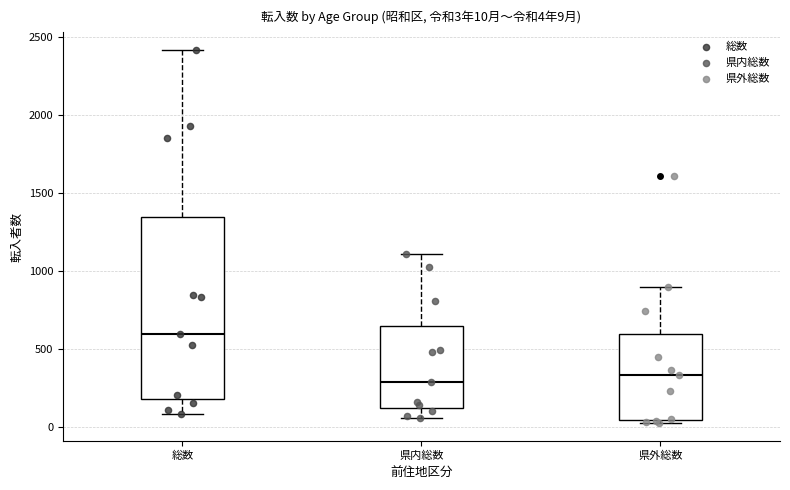

Comparing the boxes themselves (not the whiskers), which one is the tallest?

総数